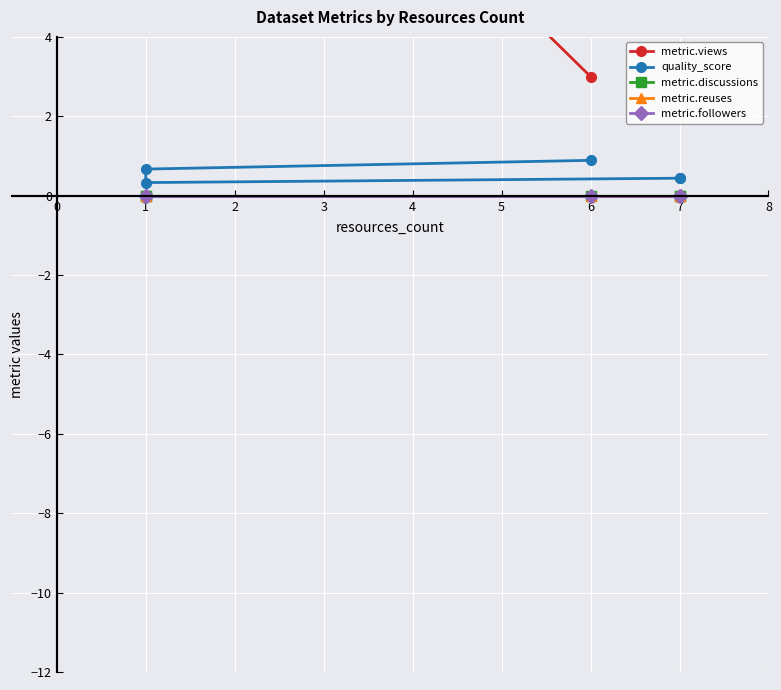

Does the chart display data point markers on the line(s)?

Yes